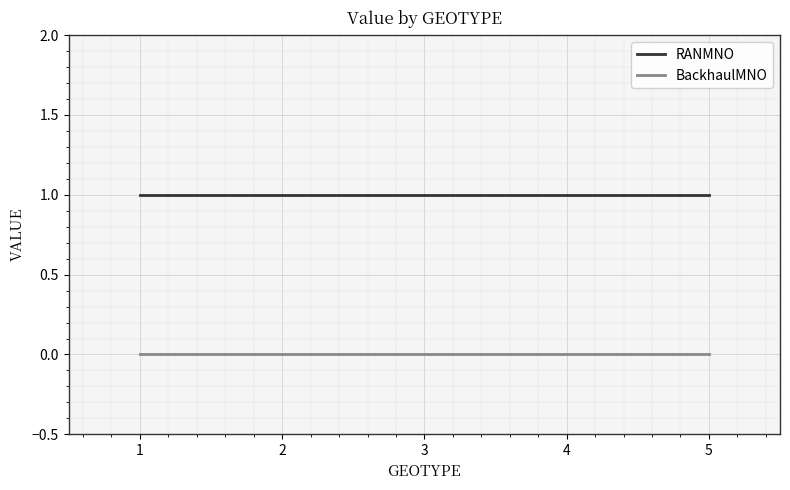

Reading left to right, extract all data points from this chart.

RANMNO: 1=1	2=1	3=1	4=1	5=1
BackhaulMNO: 1=0	2=0	3=0	4=0	5=0